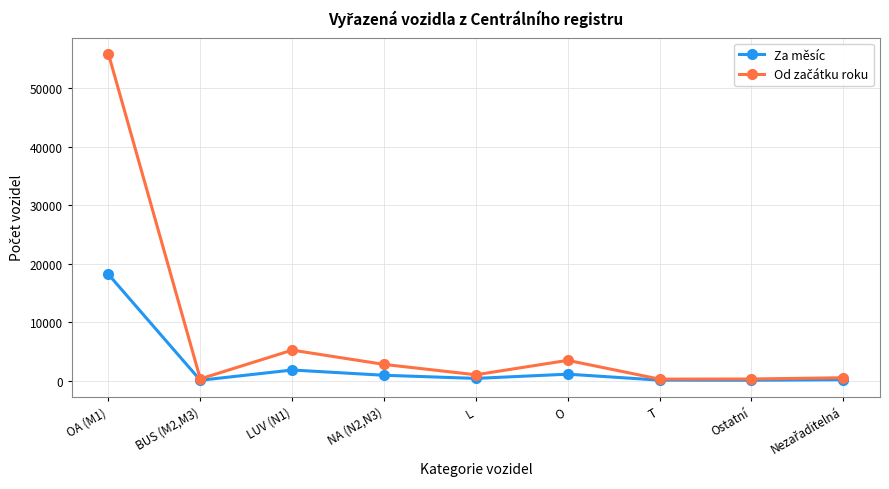

At which category is the sum across all series the highest?

OA (M1)